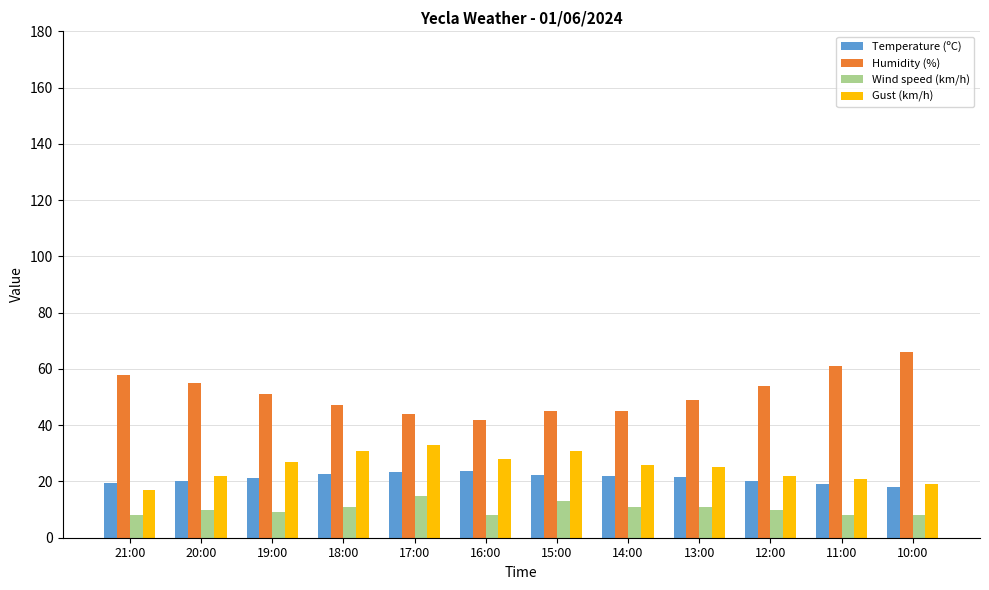

What is the difference between the second highest and second lowest values in the Gust (km/h) series?

12.0